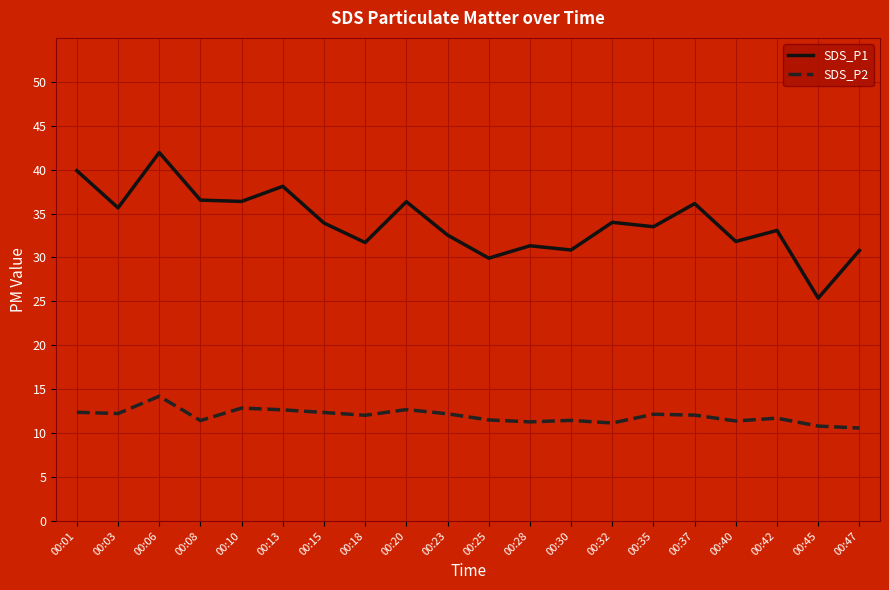

Which series changed the most between 00:15 and 00:42?

SDS_P1